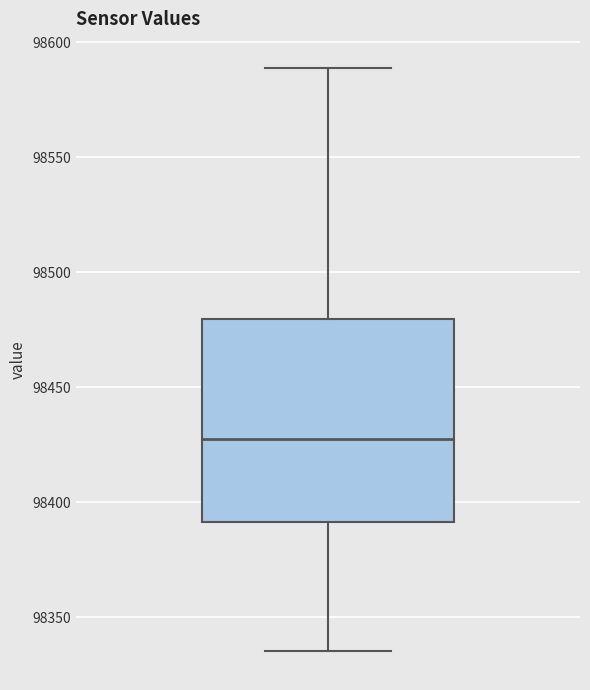

Where does the median line of the box sit on the y-axis? The values are not printed on the chart, so give them approximately, as read against the axis.

98430